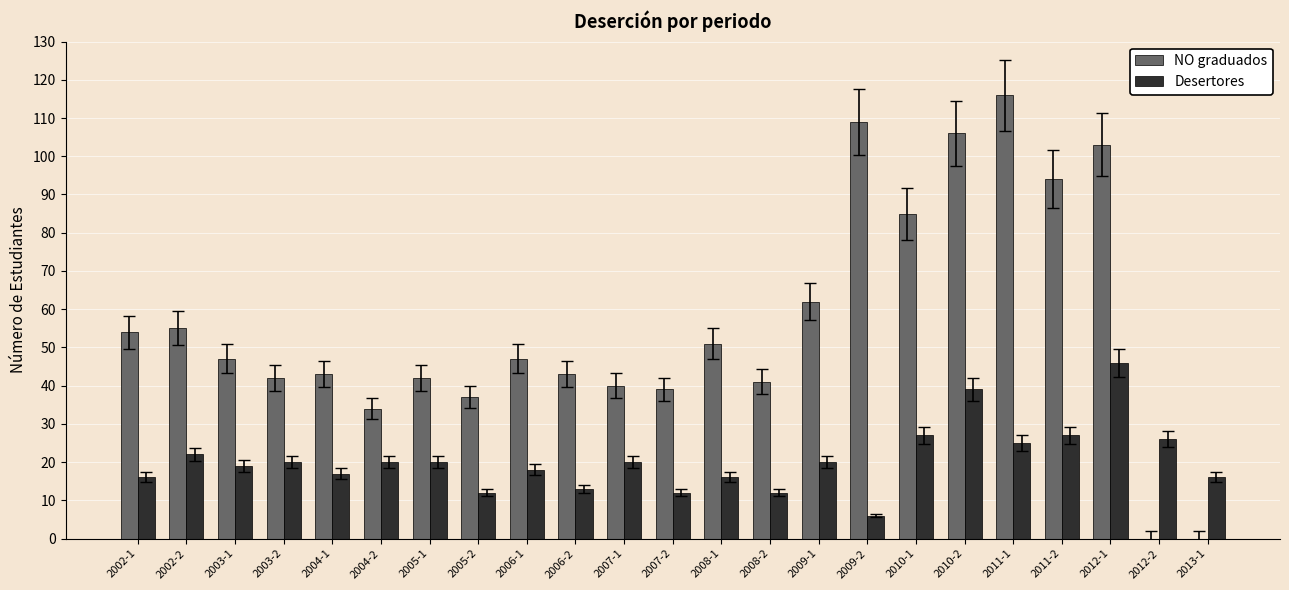

Between 2002-2 and 2007-1, which series saw the biggest shift?

NO graduados